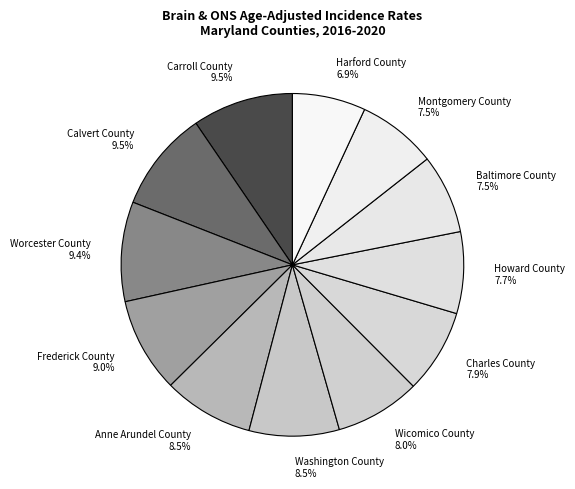

Does Howard County represent more than half of the total?

No